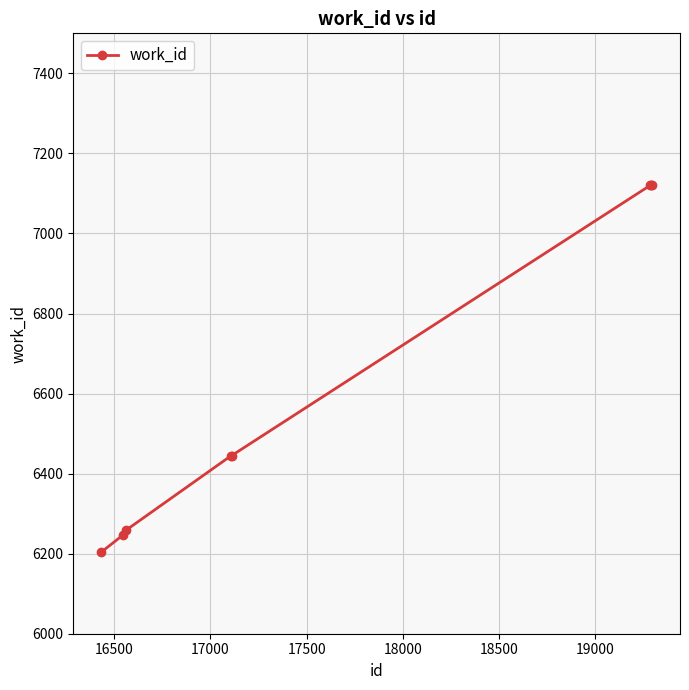

What is the value of the 4th point from the left?

6445